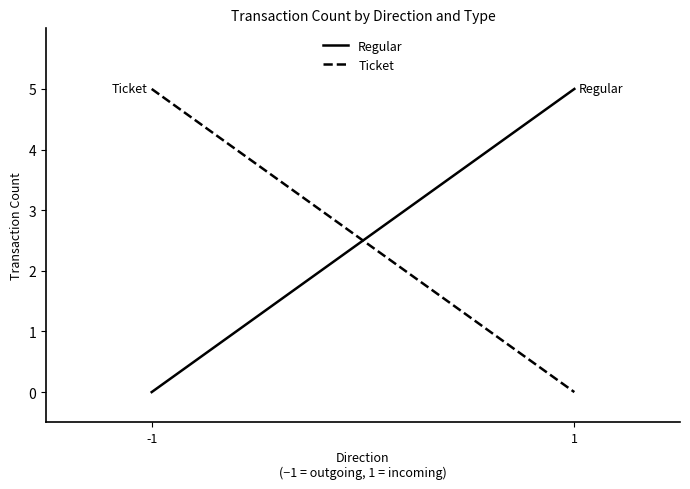

True or false: Regular has a value of 5 at 1.

True